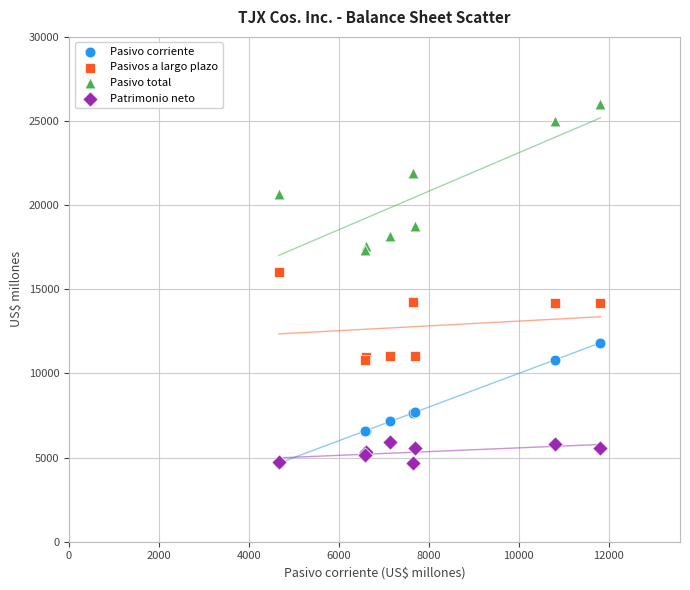

What are all the series names shown in the legend?

Pasivo corriente, Pasivos a largo plazo, Pasivo total, Patrimonio neto